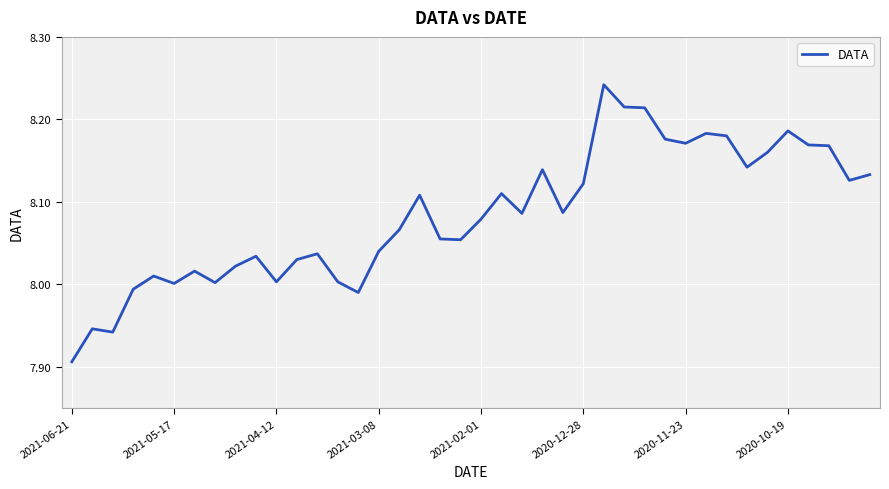

What is the difference between the maximum and minimum values?

0.3